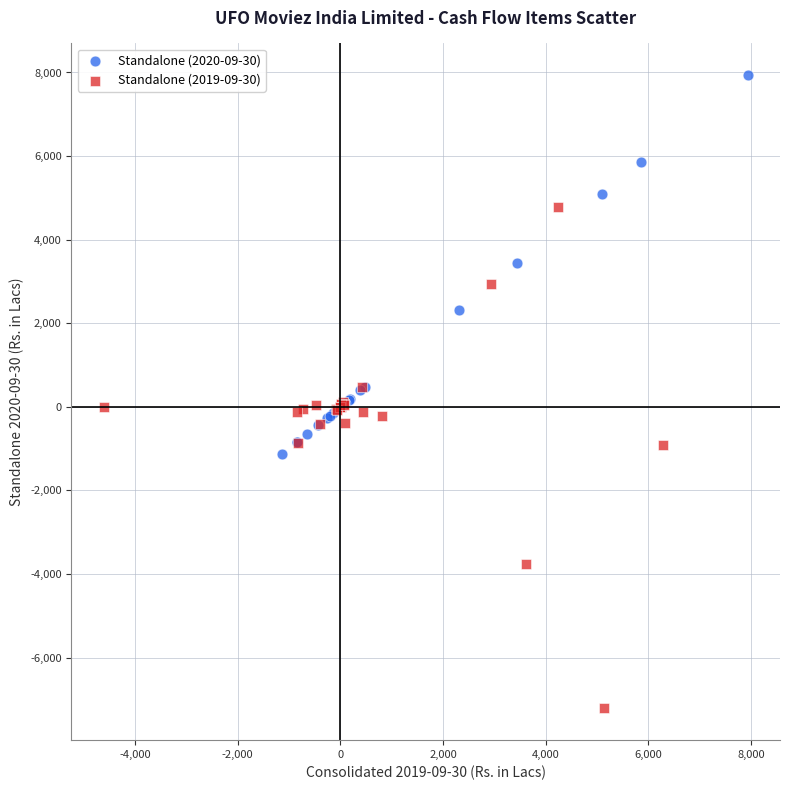

What are all the series names shown in the legend?

Standalone (2020-09-30), Standalone (2019-09-30)